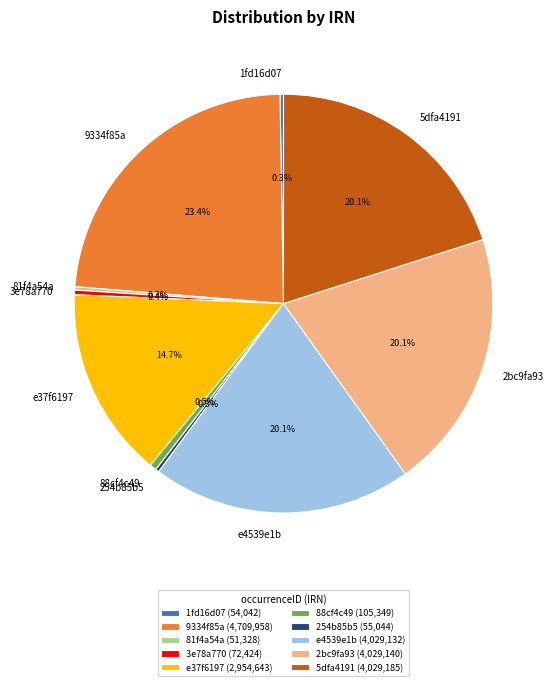

Approximately how many times larger is the value at 9334f85a compared to 2bc9fa93?

1.2